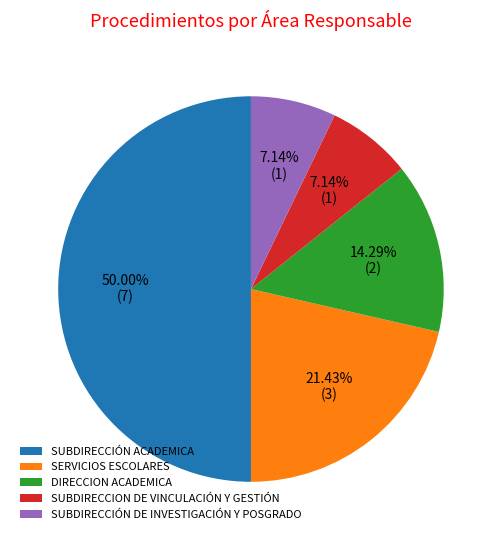

Which slice is the largest?

SUBDIRECCIÓN ACADEMICA